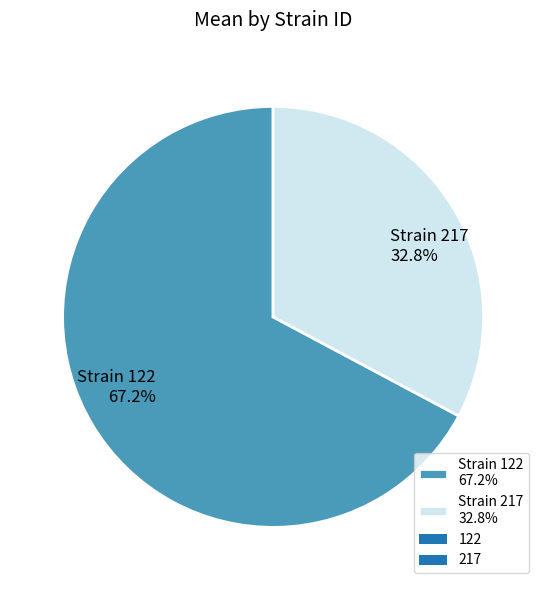

Which slice is the largest?

Strain 122 67.2%